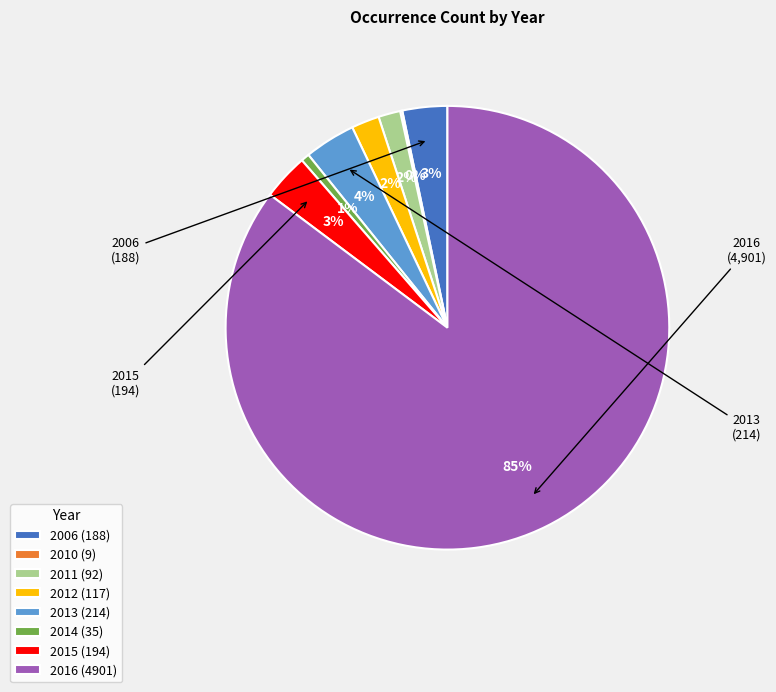

Is the sum of 2013 (214) and 2014 (35) greater than half?

No